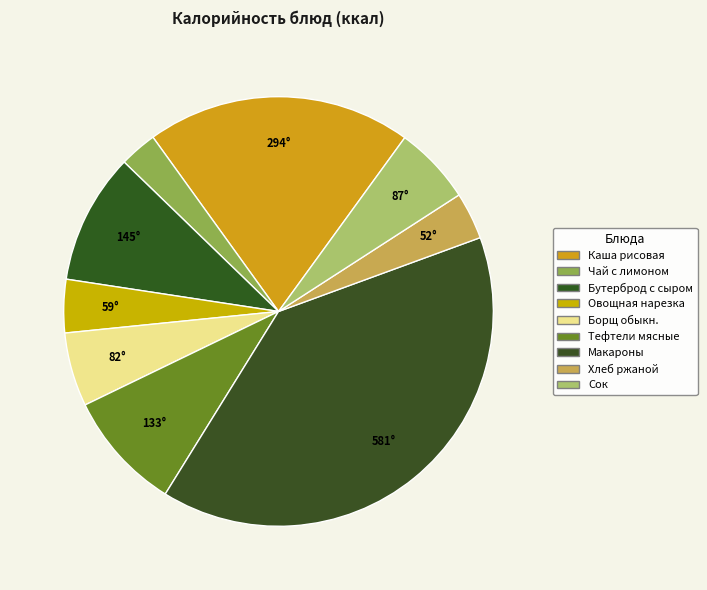

Count the number of slices in the pie.

9